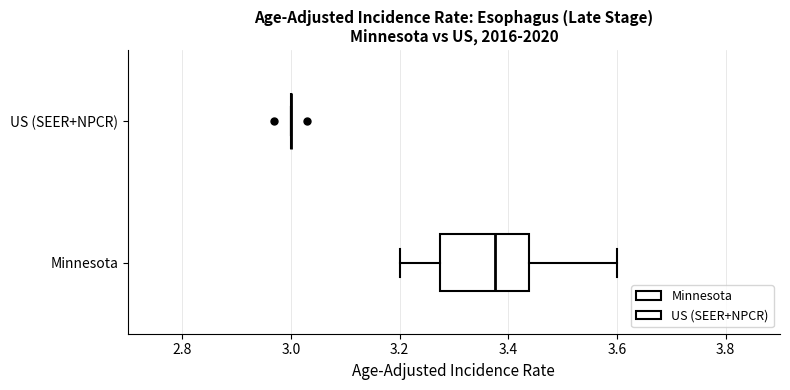

Where is the right edge of the box for Minnesota on the x-axis? The values are not printed on the chart, so give them approximately, as read against the axis.

3.44